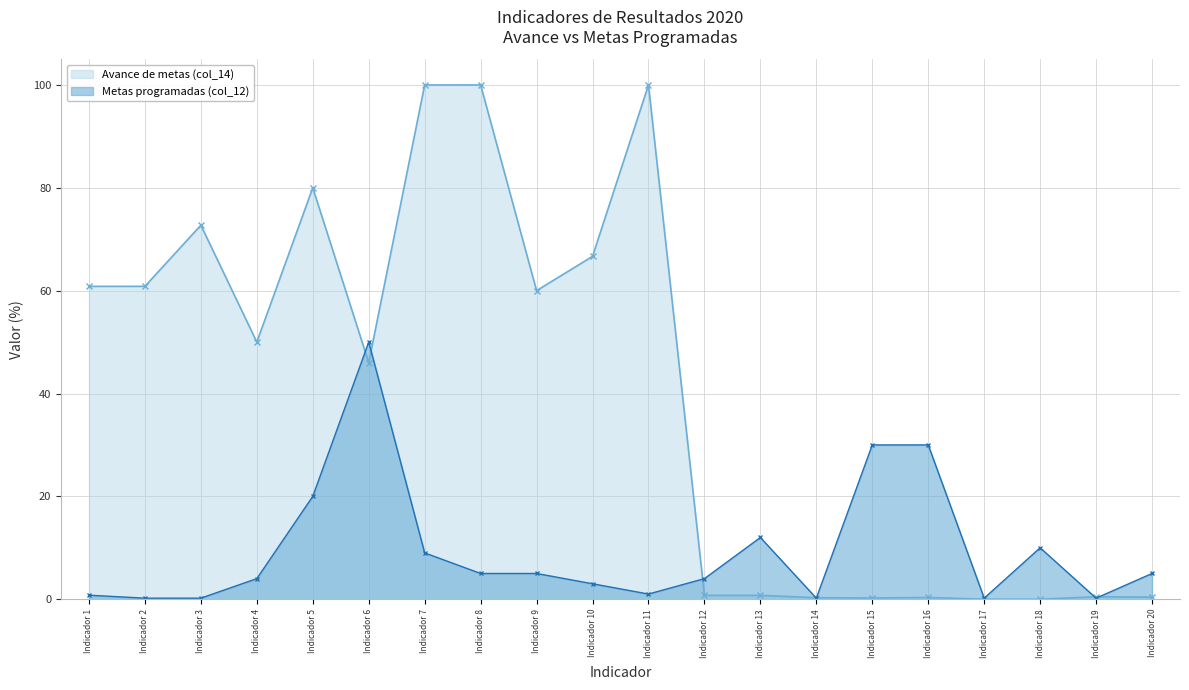

Is it true that Metas programadas (col_12) equals 4.4 at Indicador 10?

False